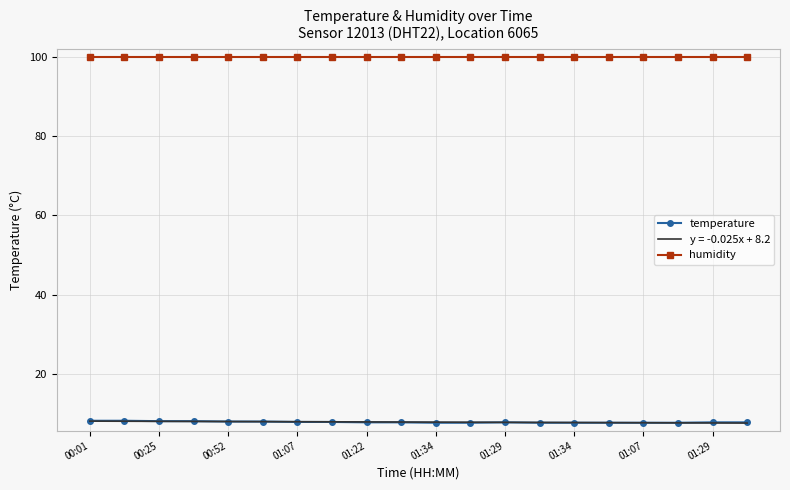

Read the humidity value at 01:07.

99.9